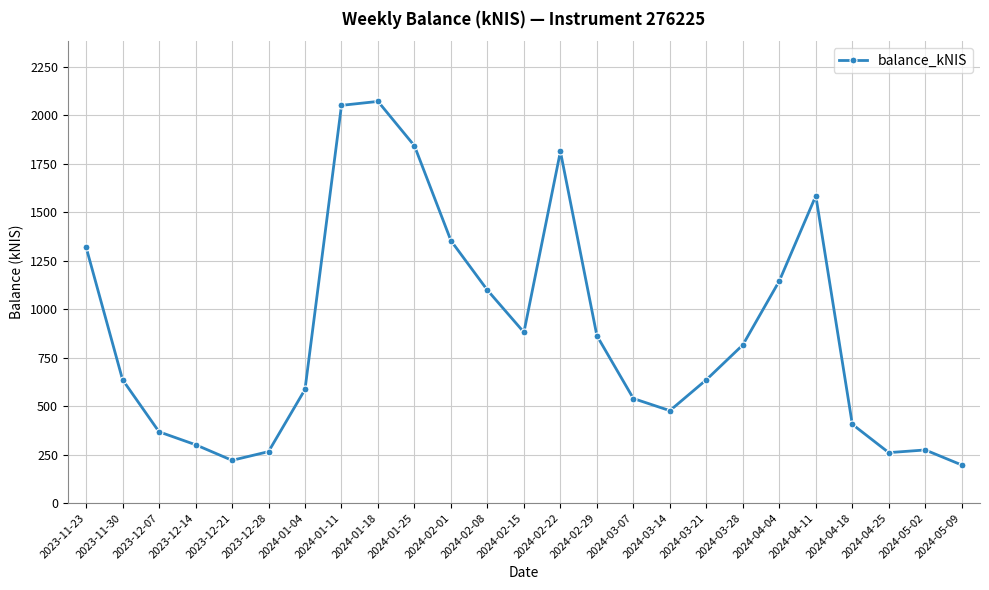

True or false: the data shows 1097.8 at 2024-02-08.

True